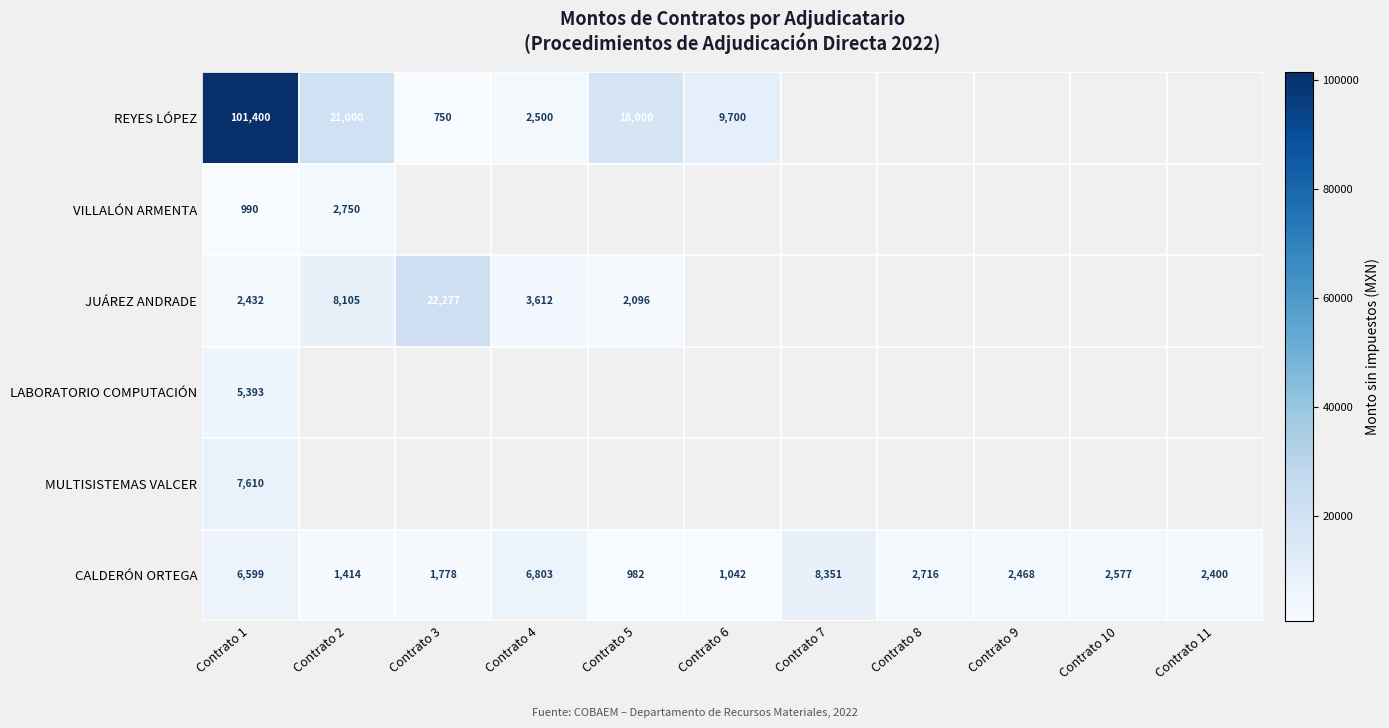

What is the sum of the CALDERÓN ORTEGA values at Contrato 2 and Contrato 4?

8217